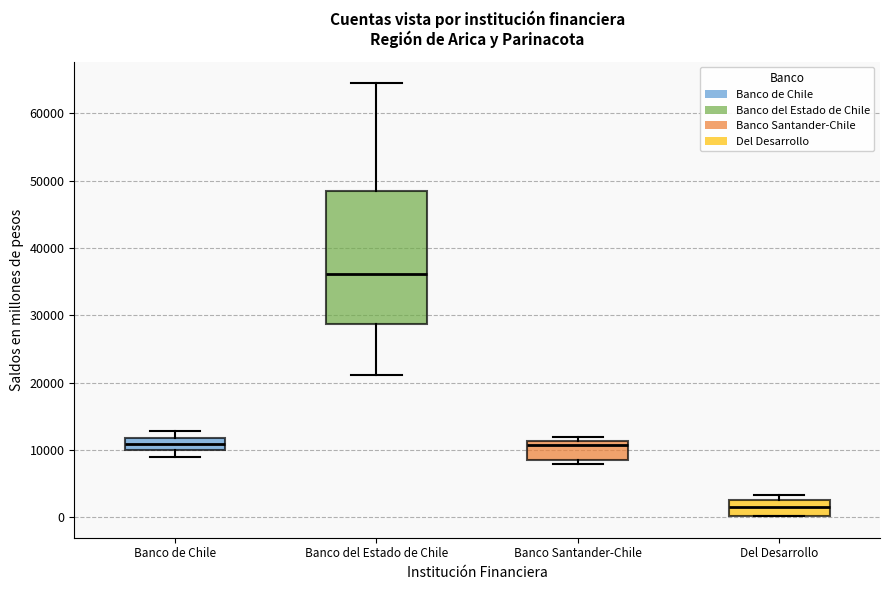

Where does the median line of the box for Del Desarrollo sit on the y-axis? The values are not printed on the chart, so give them approximately, as read against the axis.

2000